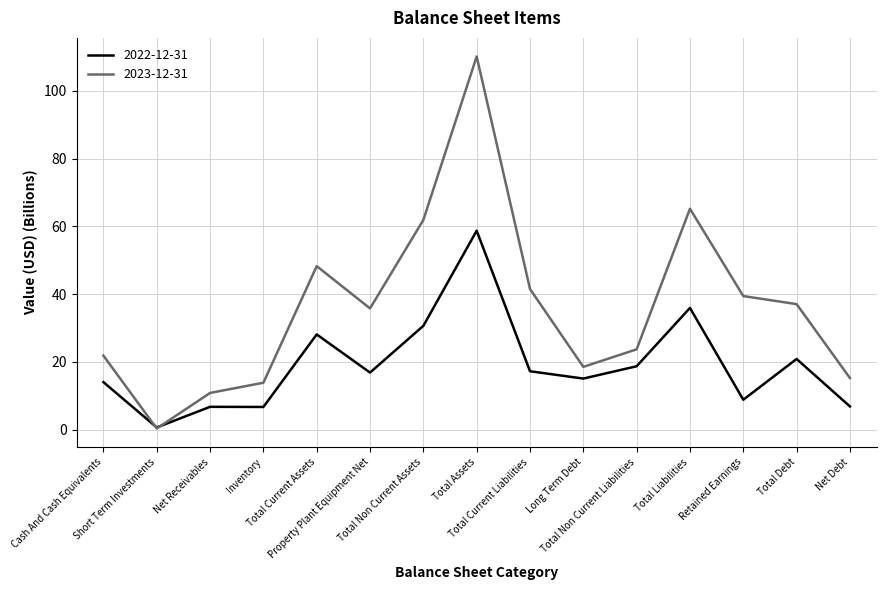

What is the greatest value displayed?

110.2